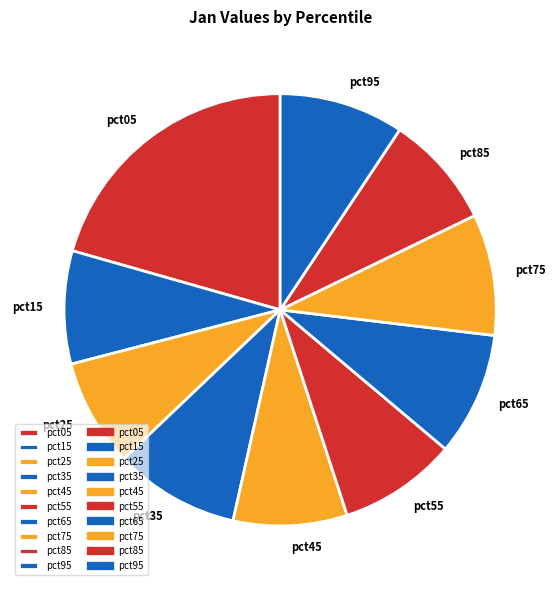

Is the sum of pct75 and pct15 greater than half?

No